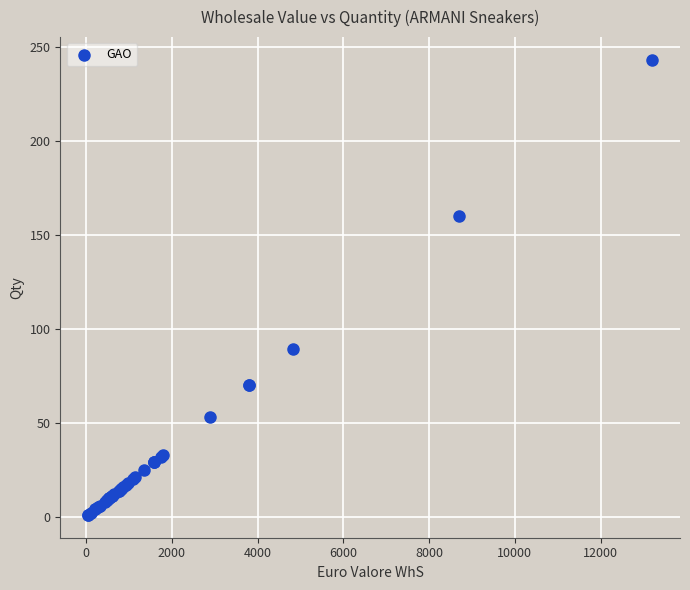

What Y value in the scatter plot is closest to 122?

89